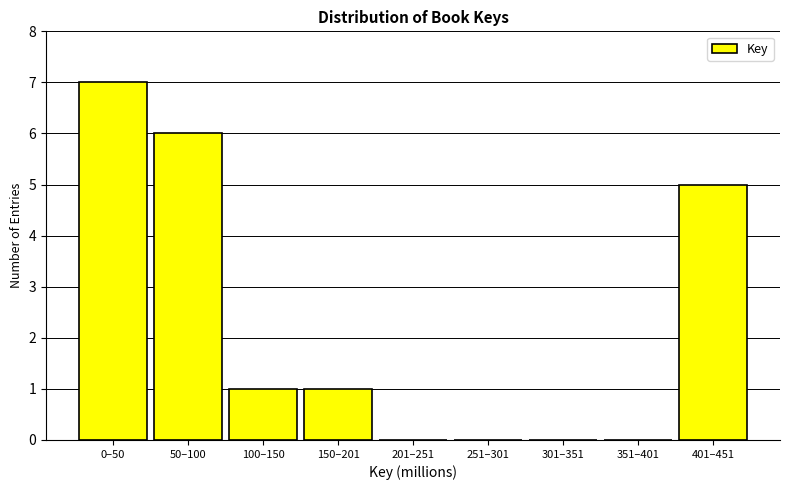

Reading left to right, what are all the values shown in this chart?

0–50=7	50–100=6	100–150=1	150–201=1	201–251=0	251–301=0	301–351=0	351–401=0	401–451=5